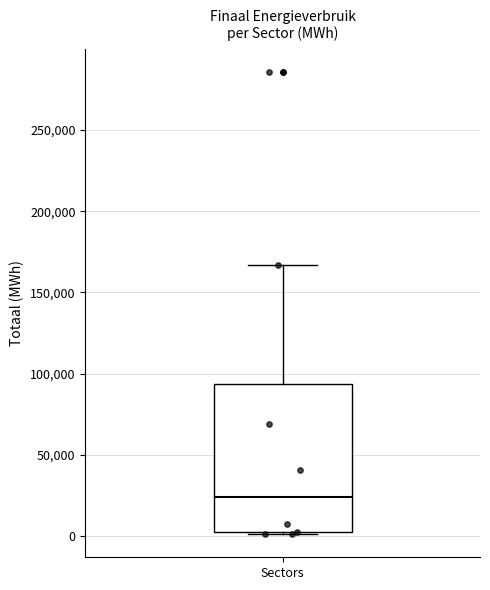

Transcribe this box plot: give where the median line is, the range the box spans, and where the two whiskers end, as read against the y-axis. The values are not printed on the chart, so give them approximately, as read against the axis.

median 25000, box 0 to 95000, whiskers 0 to 165000